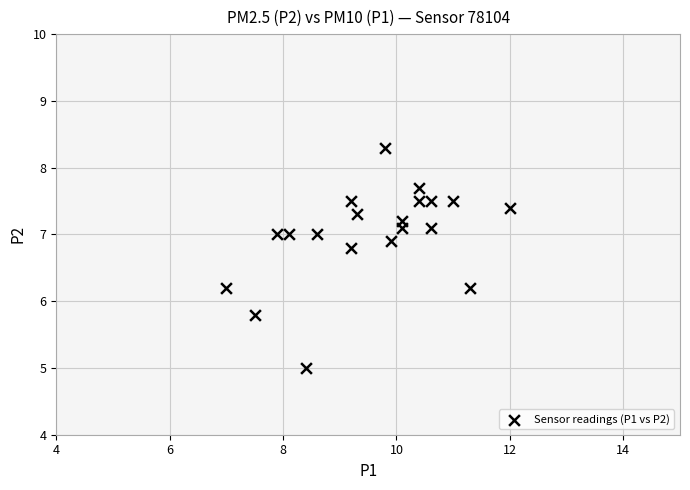

What is the range of X values (max minus min)?

5.0